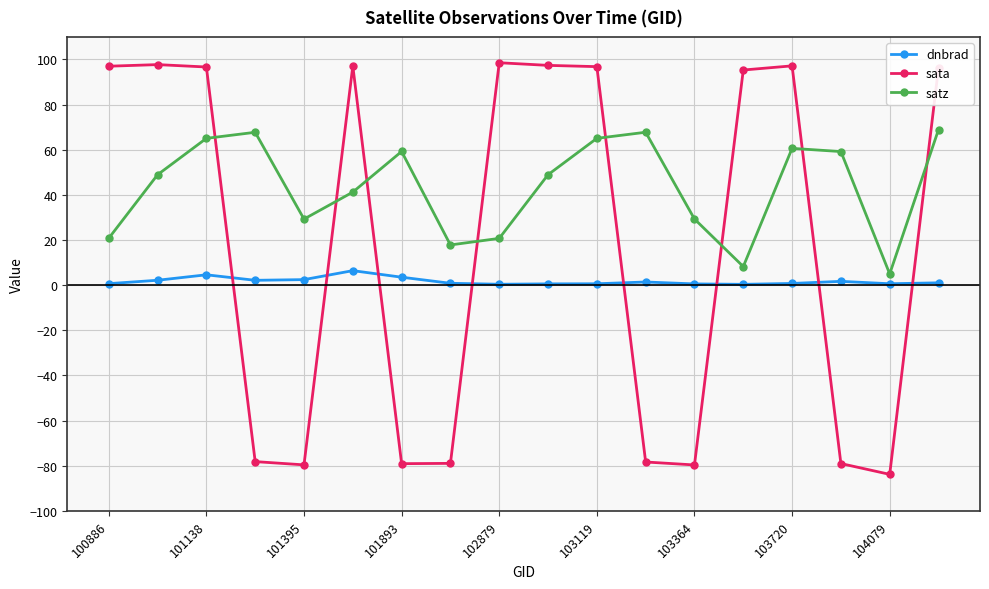

Which series has the largest total across all categories?

satz